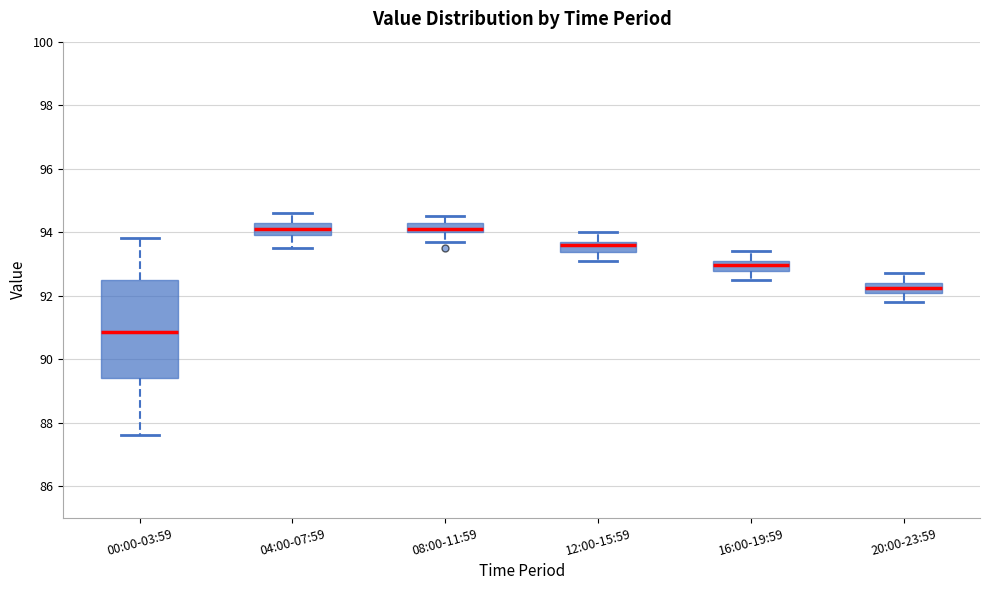

Comparing the boxes themselves (not the whiskers), which one is the tallest?

00:00-03:59